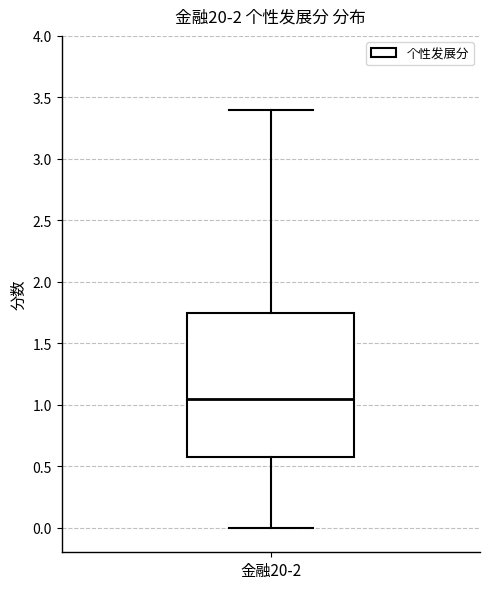

Where does the upper whisker of the box for 金融20-2 end on the y-axis? The values are not printed on the chart, so give them approximately, as read against the axis.

3.40